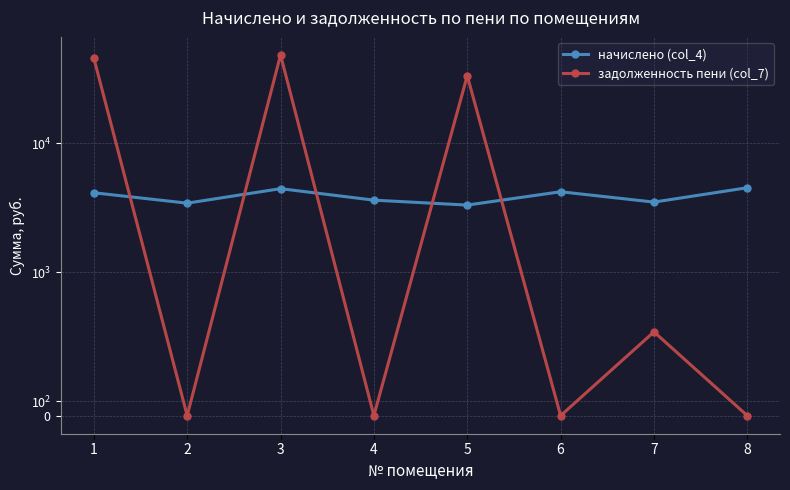

How many times do задолженность пени (col_7) and начислено (col_4) cross each other?

5